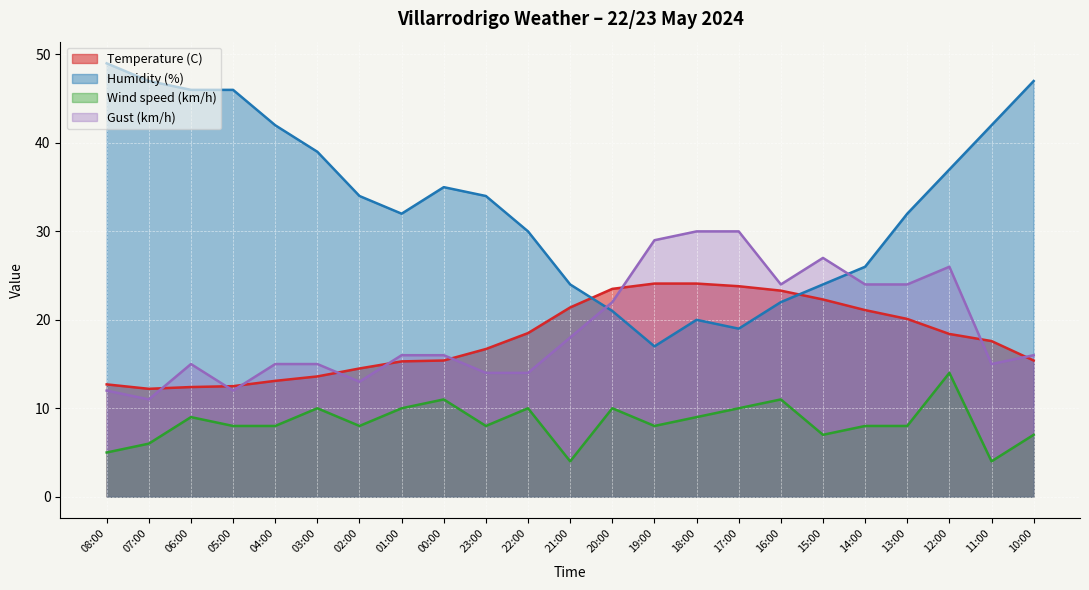

What is the value of the Temperature (C) point at the 12th from the left?

21.4